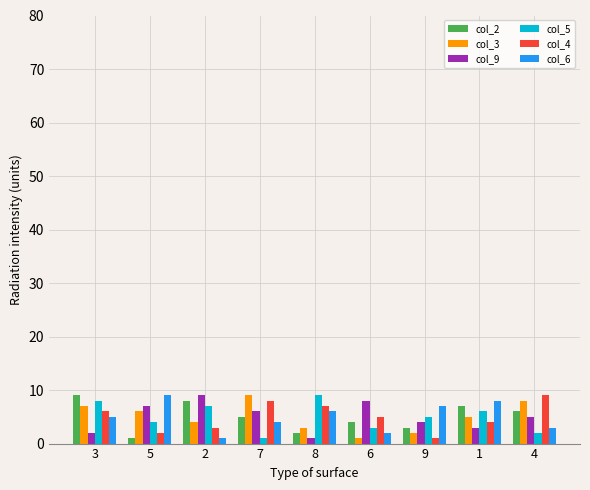

Is it true that col_9 equals 2 at 3?

True